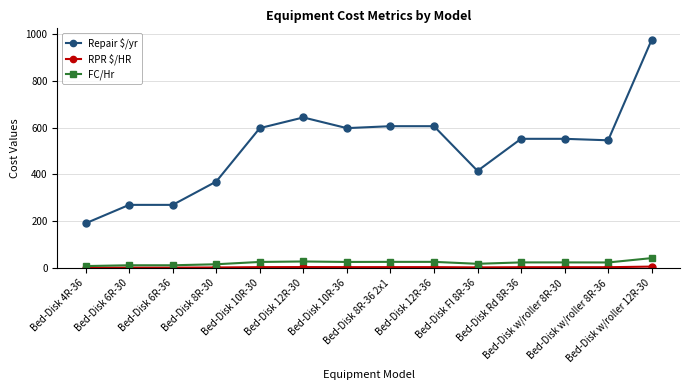

Which series has the largest total across all categories?

Repair $/yr